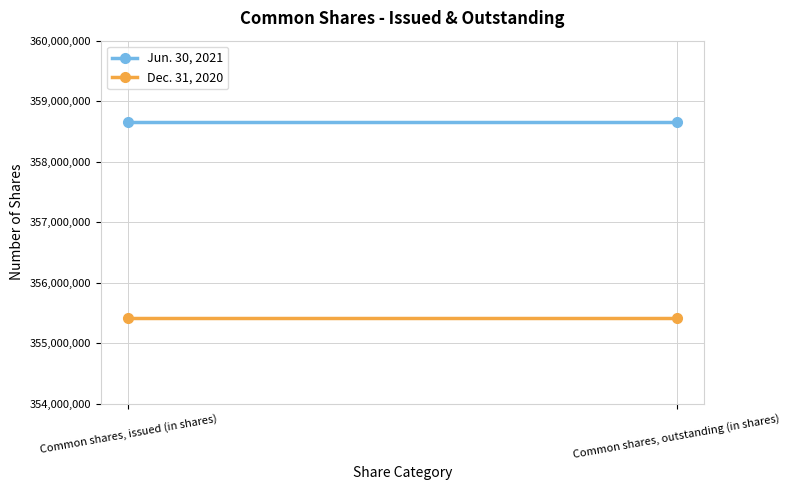

The Dec. 31, 2020 series shows 109876689 at Common shares, issued (in shares). True or false?

False